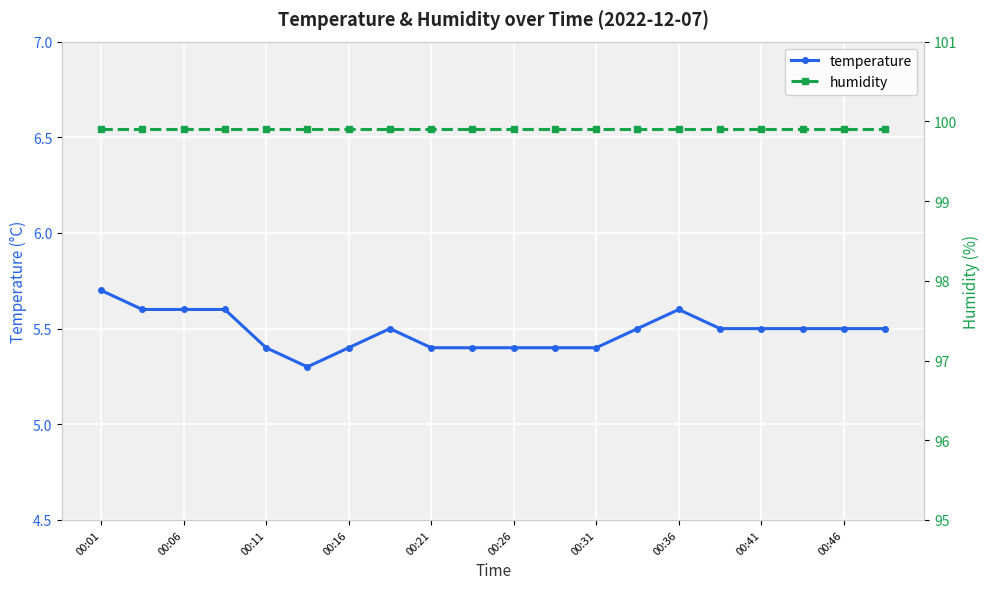

True or false: humidity and temperature intersect in this chart.

False